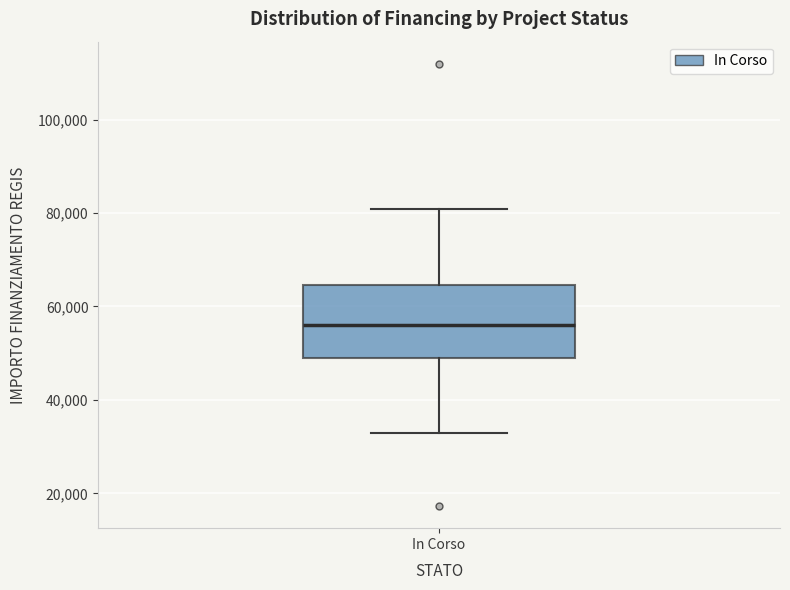

Where is the upper edge of the box for In Corso on the y-axis? The values are not printed on the chart, so give them approximately, as read against the axis.

64000